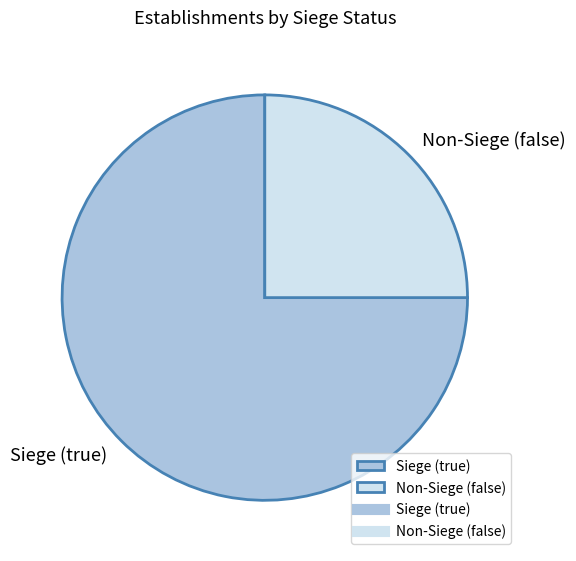

What is the largest slice in the pie chart?

Siege (true)